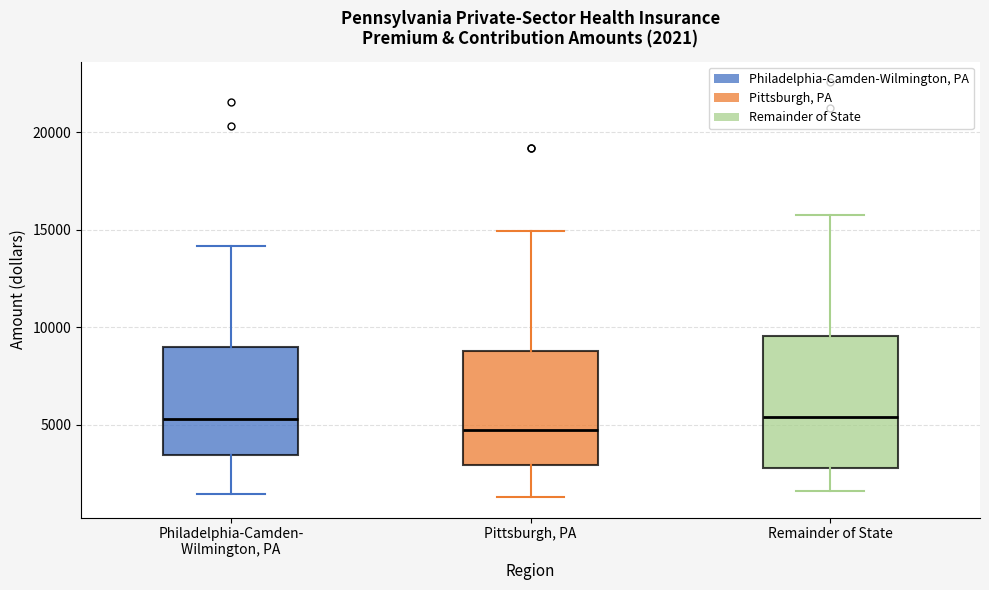

Which box is the tallest, from its lower edge to its upper edge?

Remainder of State